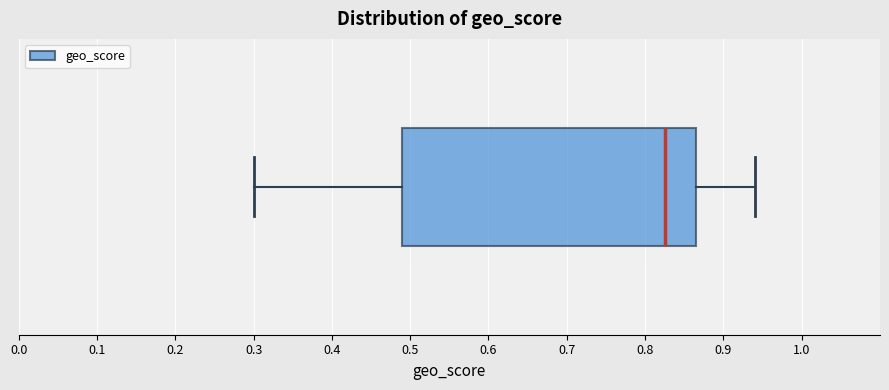

Read this box plot against the x-axis: the position of the median line, the range covered by the box, and the ends of both whiskers. The values are not printed on the chart, so give them approximately, as read against the axis.

median 0.83, box 0.49 to 0.87, whiskers 0.30 to 0.94